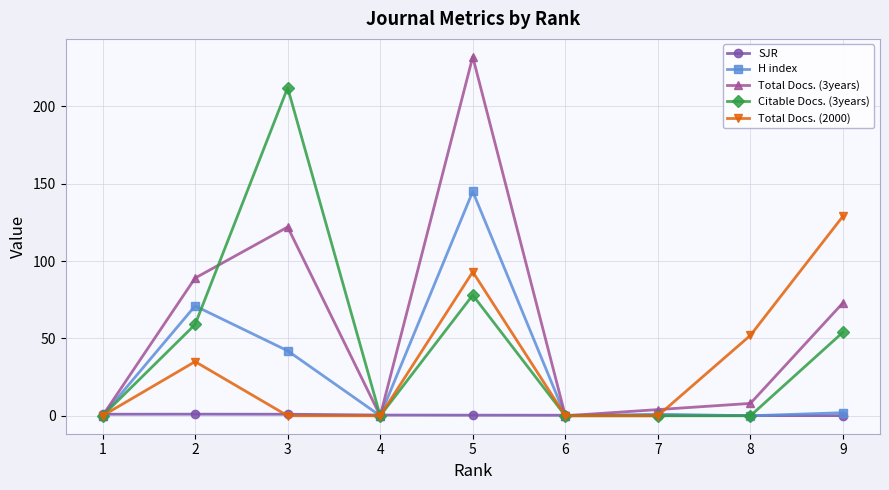

At which category is the sum across all series the highest?

5